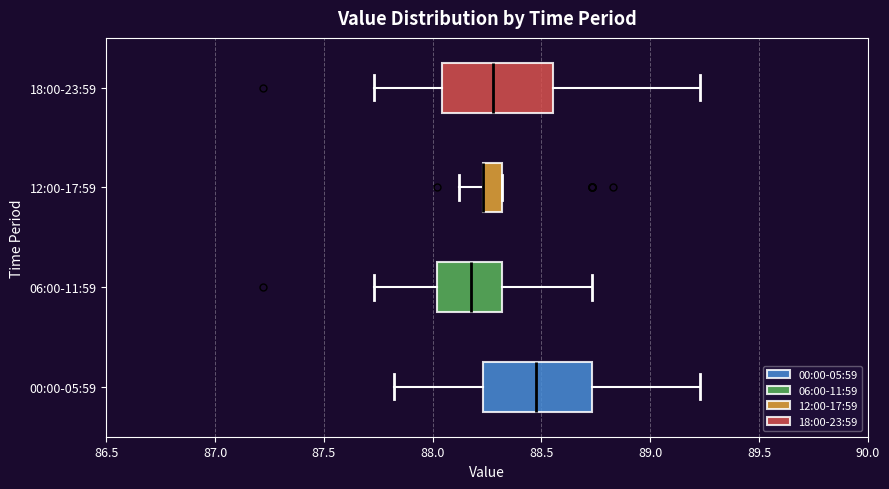

Reading bottom to top, transcribe this box plot: for each box, give where its median line is, the range the box spans, and where its two whiskers end, as read against the x-axis. The values are not printed on the chart, so give them approximately, as read against the axis.

00:00-05:59: median 88.50, box 88.25 to 88.75, whiskers 87.80 to 89.25
06:00-11:59: median 88.20, box 88.00 to 88.30, whiskers 87.75 to 88.75
12:00-17:59: median 88.25 (drawn on the box's left edge), box 88.25 to 88.30, whiskers 88.10 to 88.30
18:00-23:59: median 88.30, box 88.05 to 88.55, whiskers 87.75 to 89.25